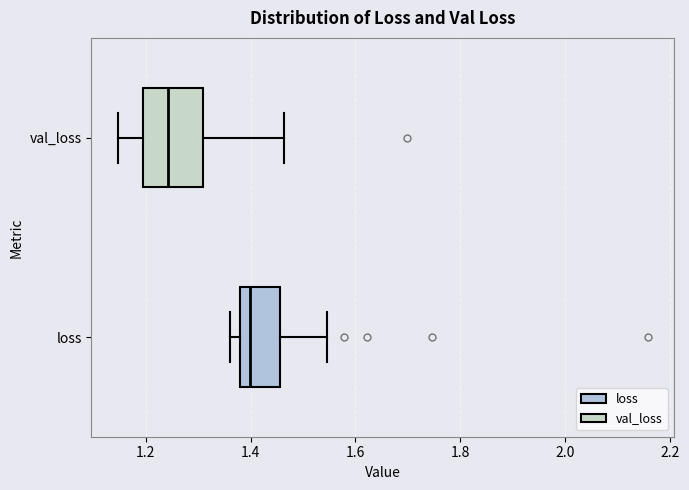

Comparing the boxes themselves (not the whiskers), which one is the widest?

val_loss